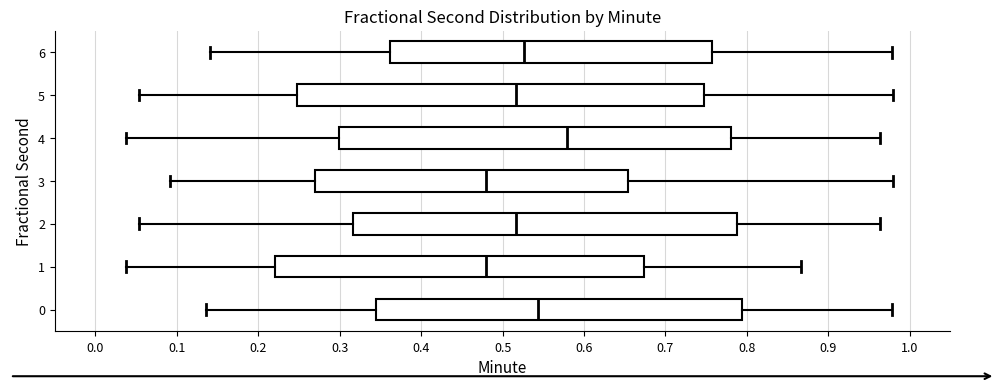

Reading bottom to top, read every box against the x-axis: the position of its median line, the range the box covers, and the ends of its whiskers. The values are not printed on the chart, so give them approximately, as read against the axis.

0: median 0.54, box 0.35 to 0.79, whiskers 0.14 to 0.98
1: median 0.48, box 0.22 to 0.67, whiskers 0.04 to 0.87
2: median 0.52, box 0.32 to 0.79, whiskers 0.05 to 0.96
3: median 0.48, box 0.27 to 0.65, whiskers 0.09 to 0.98
4: median 0.58, box 0.30 to 0.78, whiskers 0.04 to 0.96
5: median 0.52, box 0.25 to 0.75, whiskers 0.05 to 0.98
6: median 0.53, box 0.36 to 0.76, whiskers 0.14 to 0.98